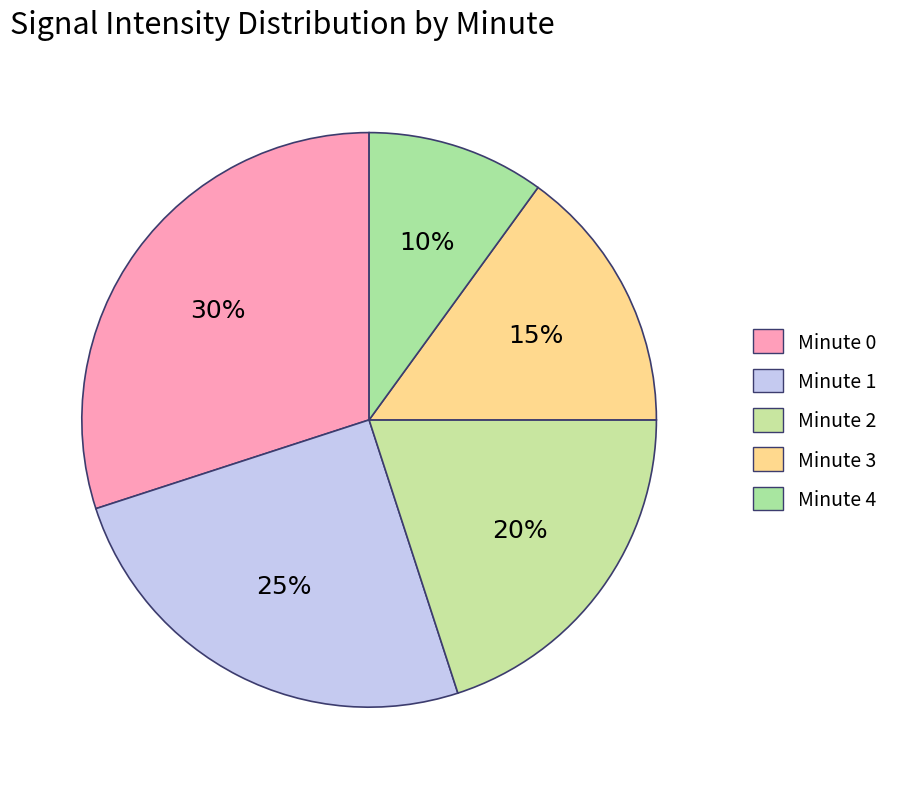

What is the ratio of the value at Minute 1 to the value at Minute 3?

1.7